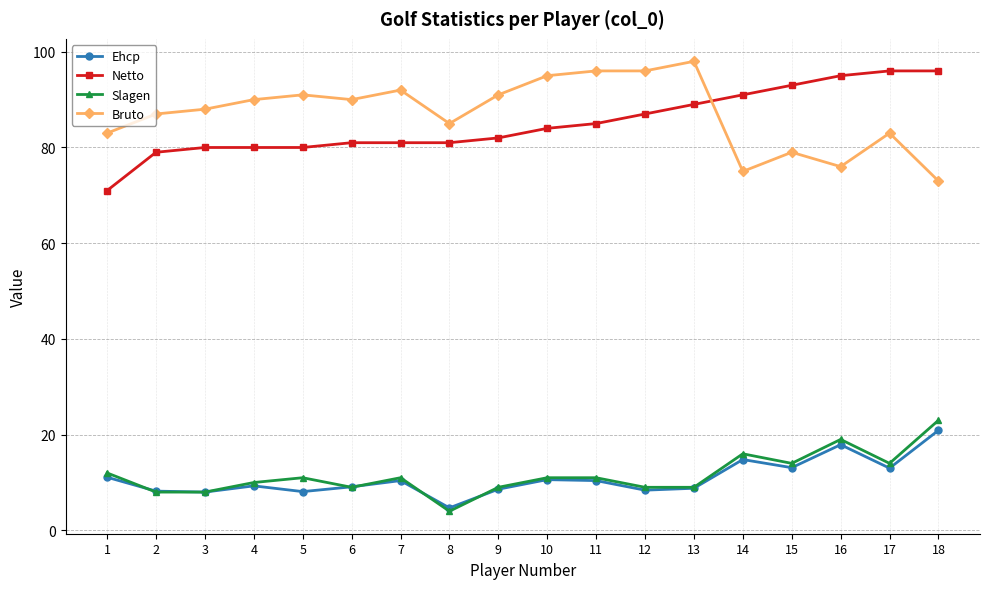

What is the minimum value for Bruto?

73.0